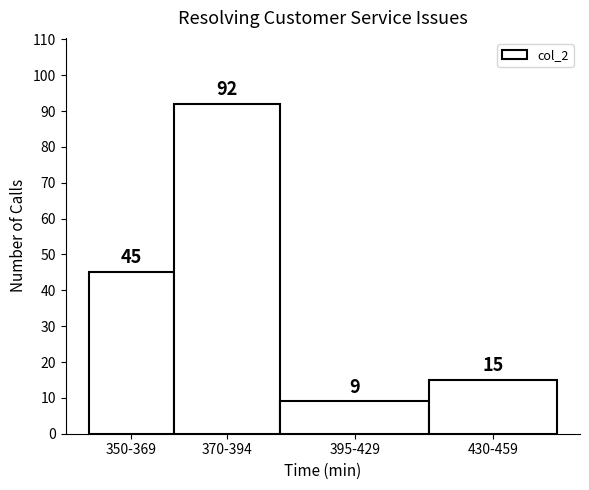

Reading left to right, list all the values displayed in this chart.

45	92	9	15